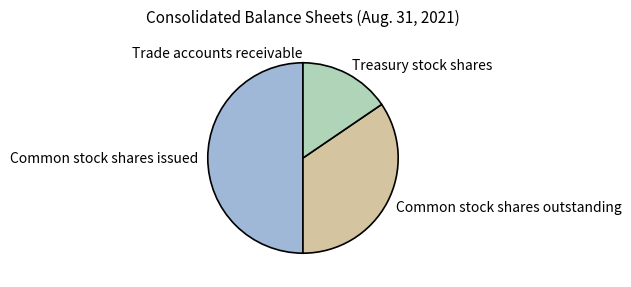

Does Treasury stock shares represent more than half of the total?

No